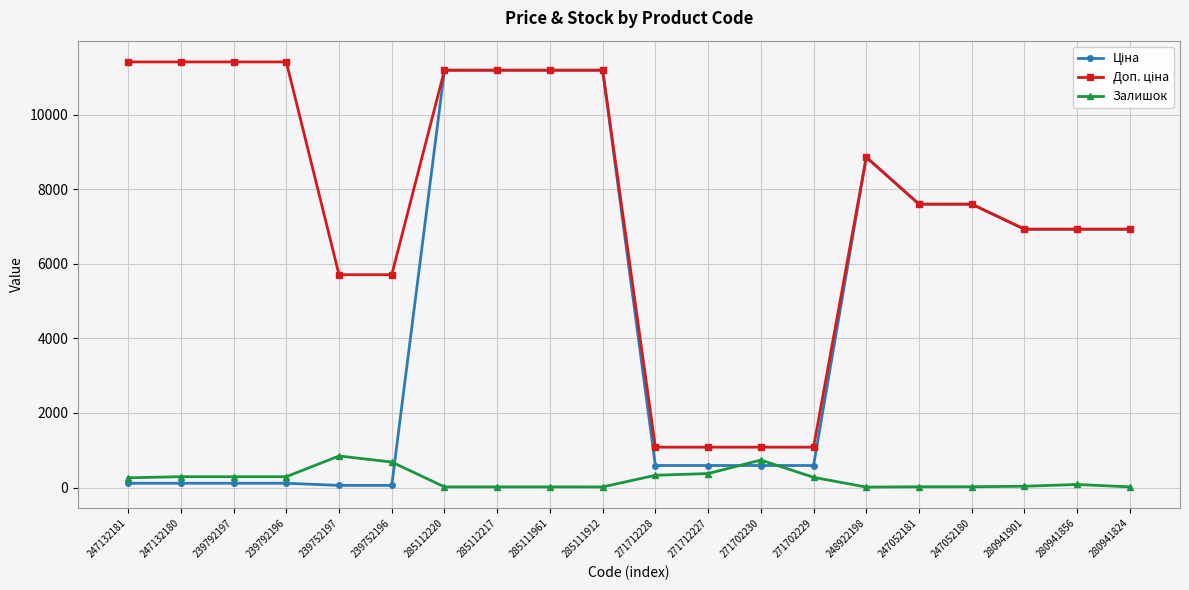

At how many categories does at least one series exceed 4620?

16